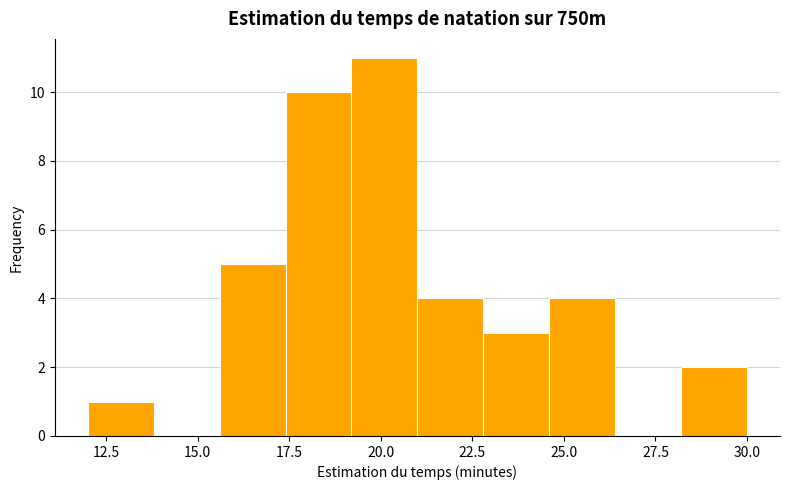

Read against the x-axis, roughly where is the centre of the tallest bar?

20.0